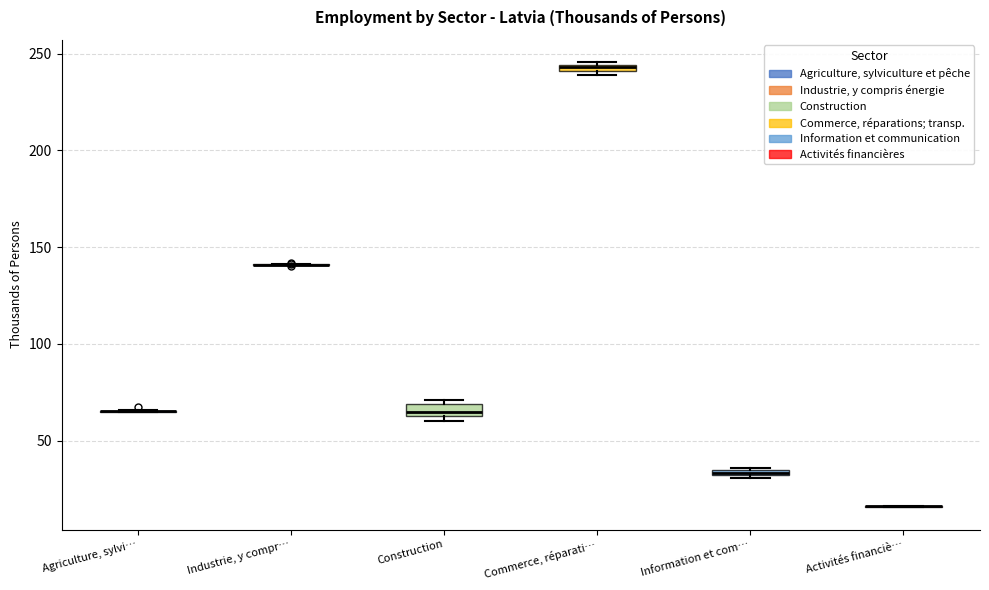

Where is the lower edge of the box for Construction on the y-axis? The values are not printed on the chart, so give them approximately, as read against the axis.

65